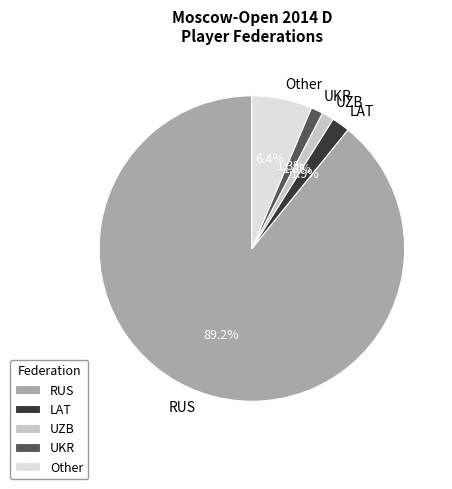

To the nearest percent, what portion does Other represent?

6%